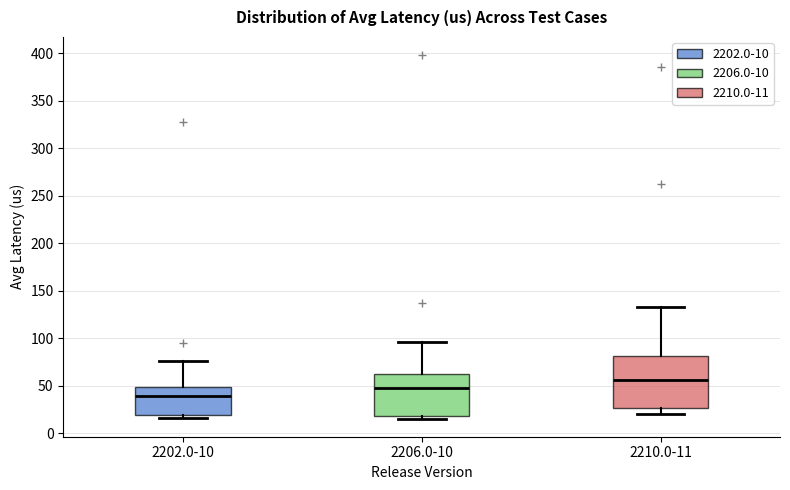

Reading left to right, read every box against the y-axis: the position of its median line, the range the box covers, and the ends of its whiskers. The values are not printed on the chart, so give them approximately, as read against the axis.

2202.0-10: median 40, box 20 to 50, whiskers 15 to 75
2206.0-10: median 50, box 20 to 65, whiskers 15 to 95
2210.0-11: median 55, box 25 to 80, whiskers 20 to 135